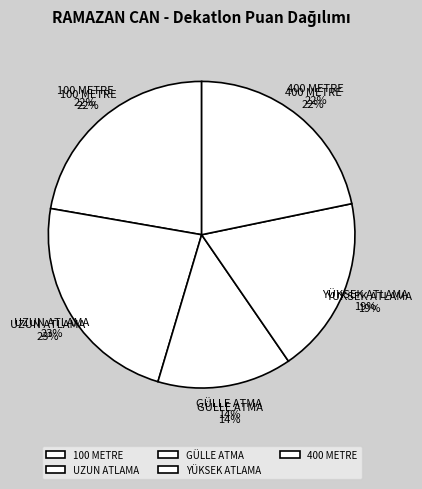

What is the largest slice in the pie chart?

UZUN ATLAMA